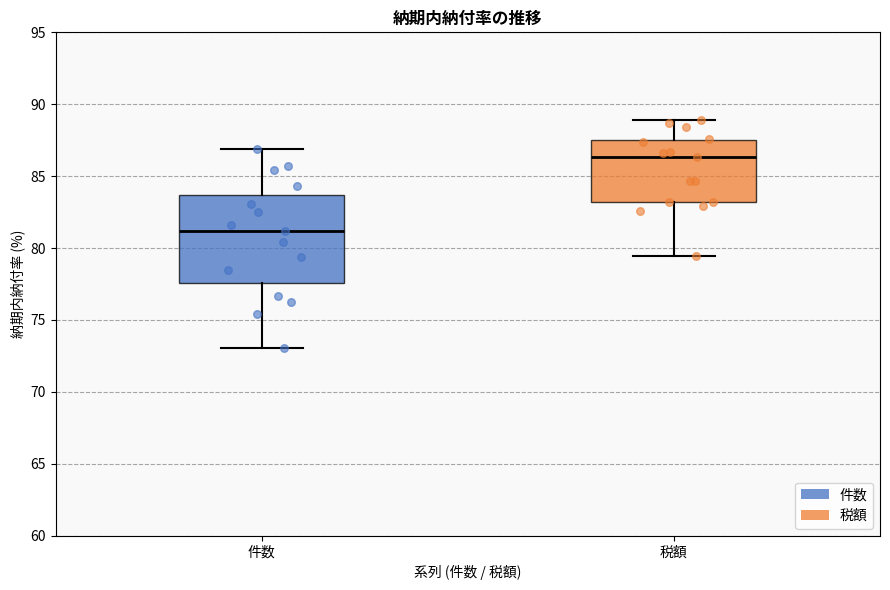

Where does the upper whisker of the box for 税額 end on the y-axis? The values are not printed on the chart, so give them approximately, as read against the axis.

89.0